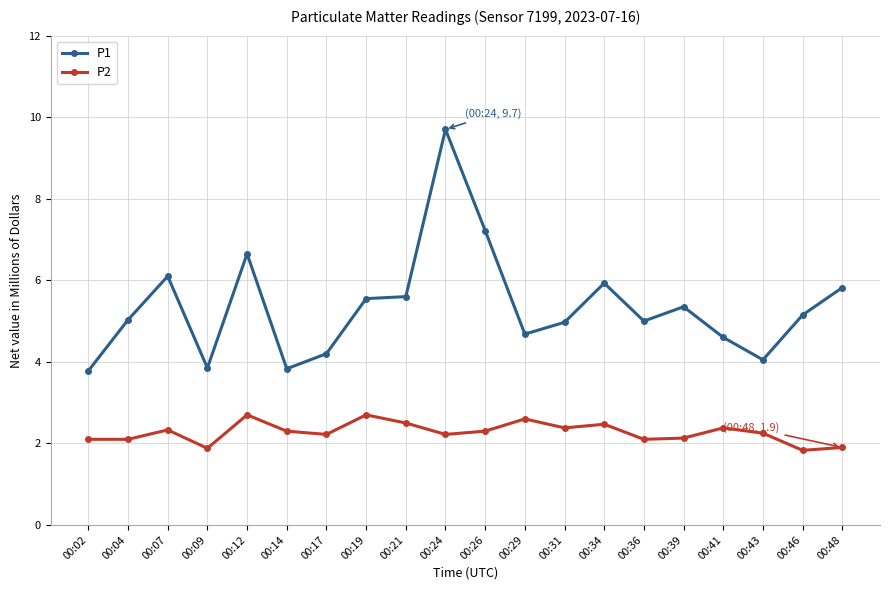

What is the maximum value shown in the chart?

9.7